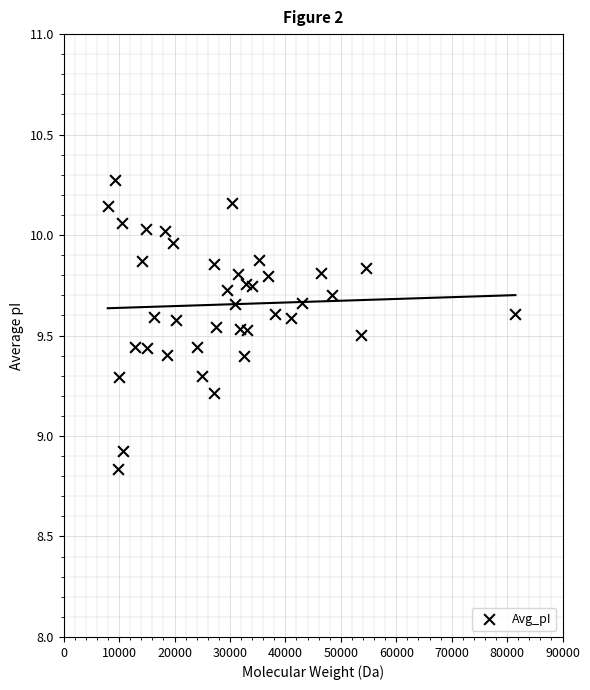

What Y value in the scatter plot is closest to 9?

8.9